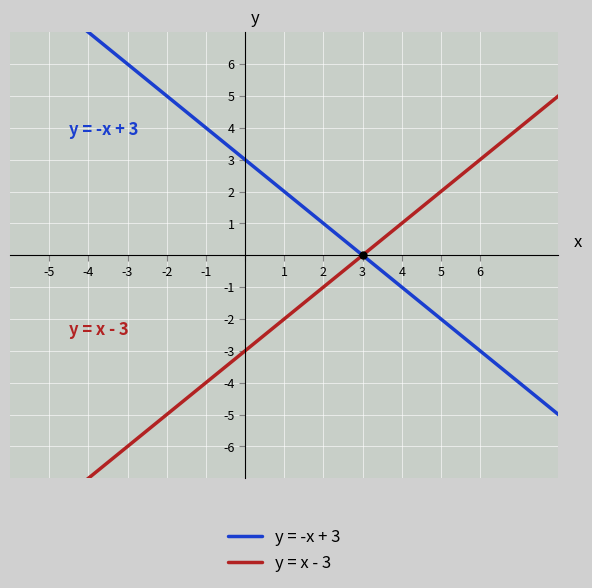

Between -2 and -5, which is larger?

-2